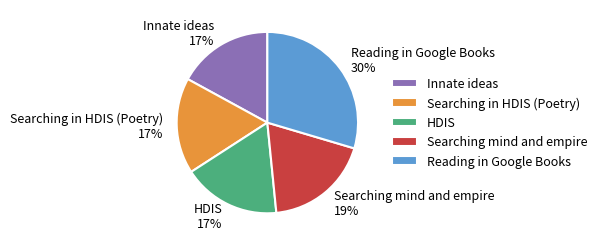

Between Searching mind and empire and Reading in Google Books, which is larger?

Reading in Google Books